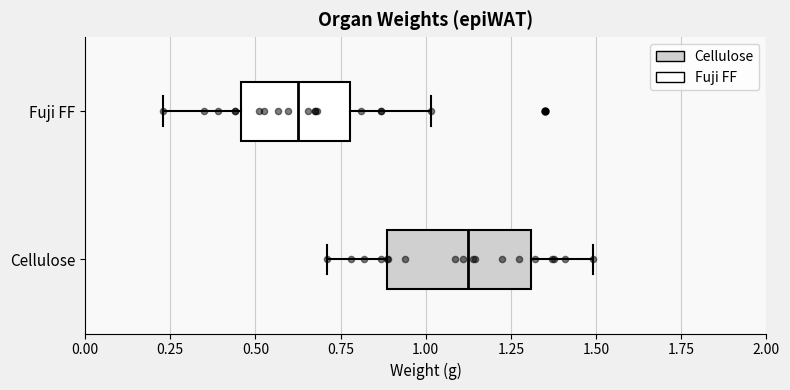

Which box's median line is the furthest to the left?

Fuji FF